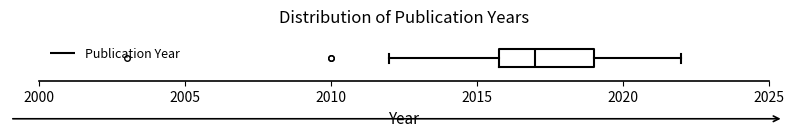

Where does the median line of the box sit on the x-axis? The values are not printed on the chart, so give them approximately, as read against the axis.

2017